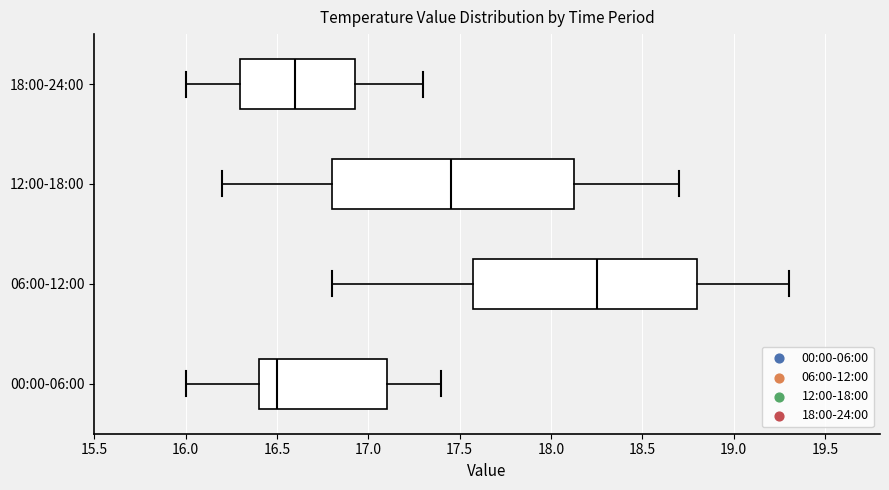

Which box's median line is the furthest to the right?

06:00-12:00